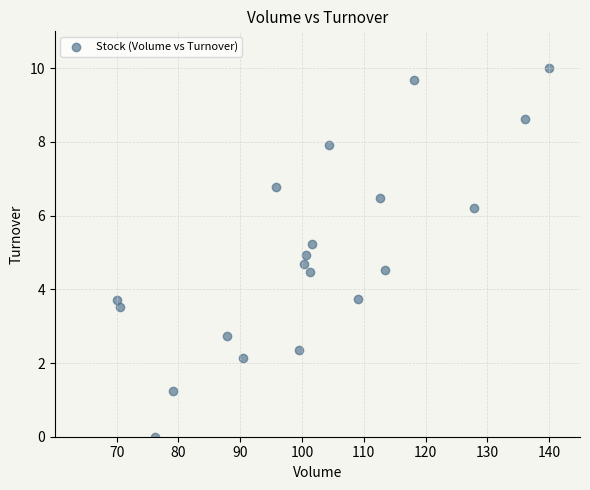

What is the range of X values (max minus min)?

70.0